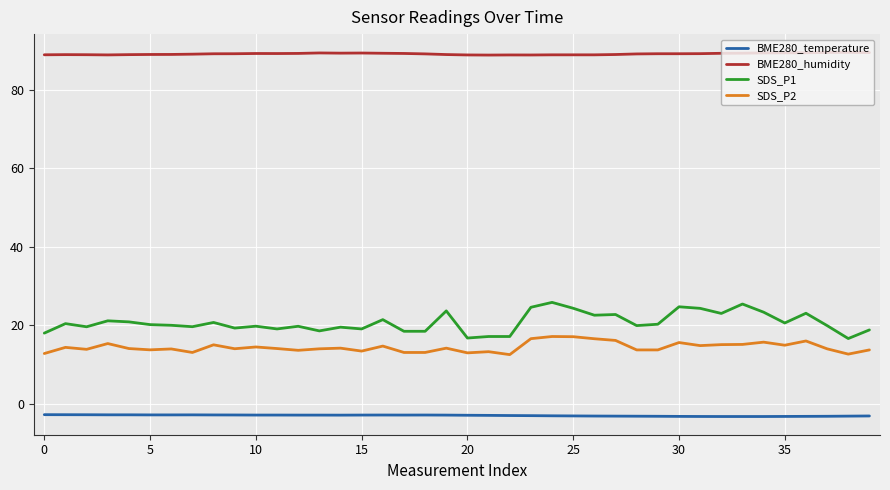

Which series has the largest total across all categories?

BME280_humidity